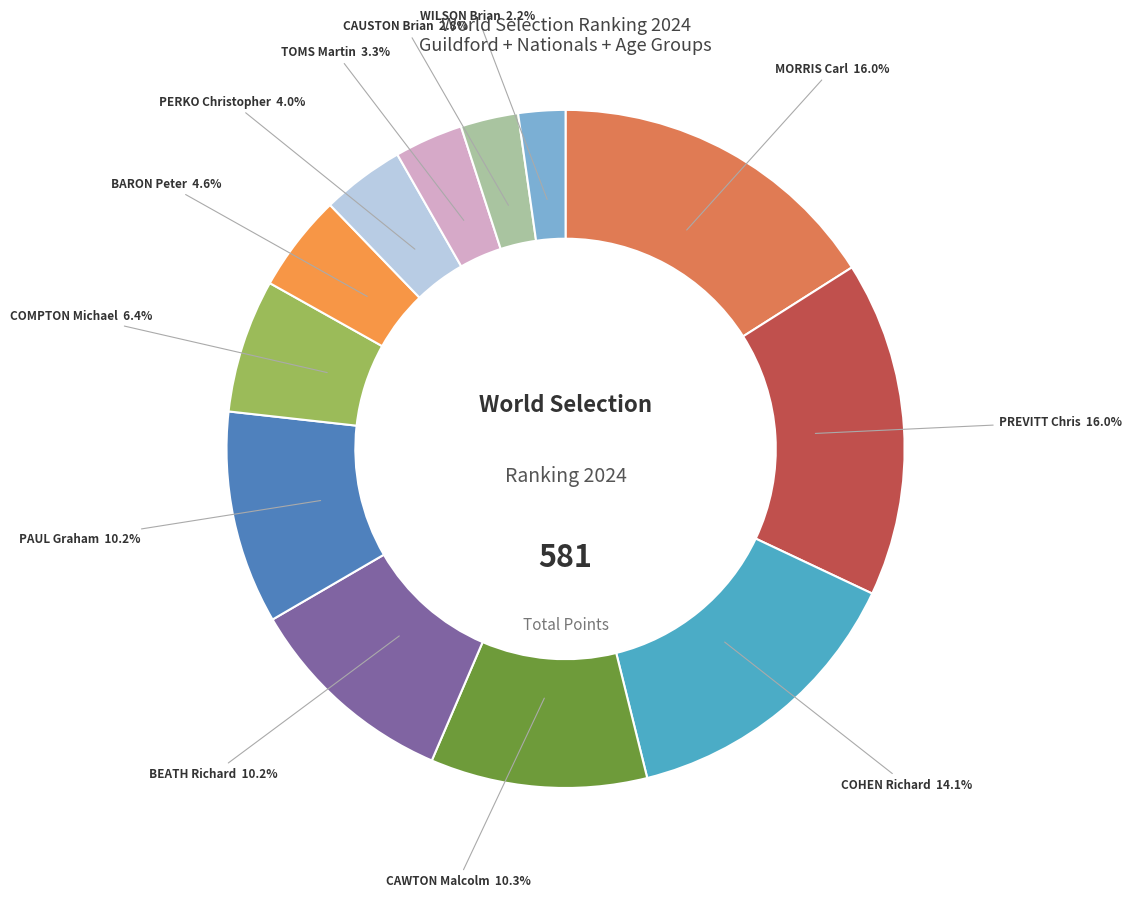

To the nearest percent, what portion does PAUL Graham represent?

10%